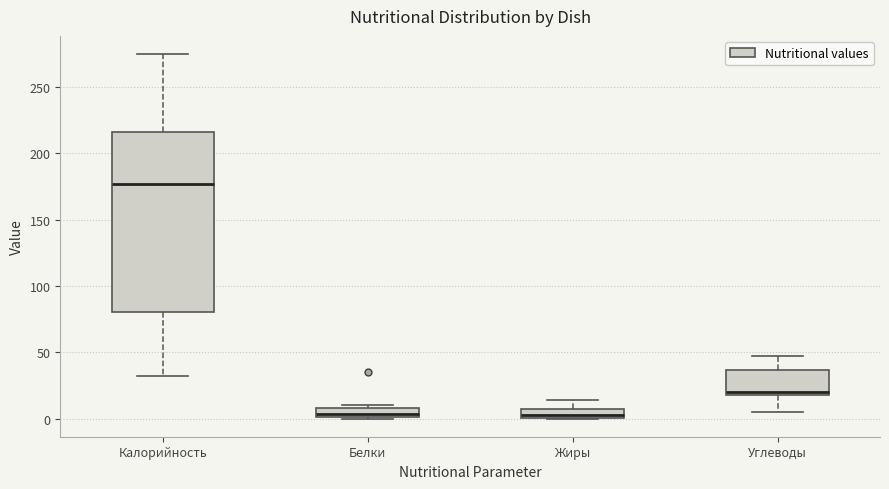

Comparing the boxes themselves (not the whiskers), which one is the tallest?

Калорийность